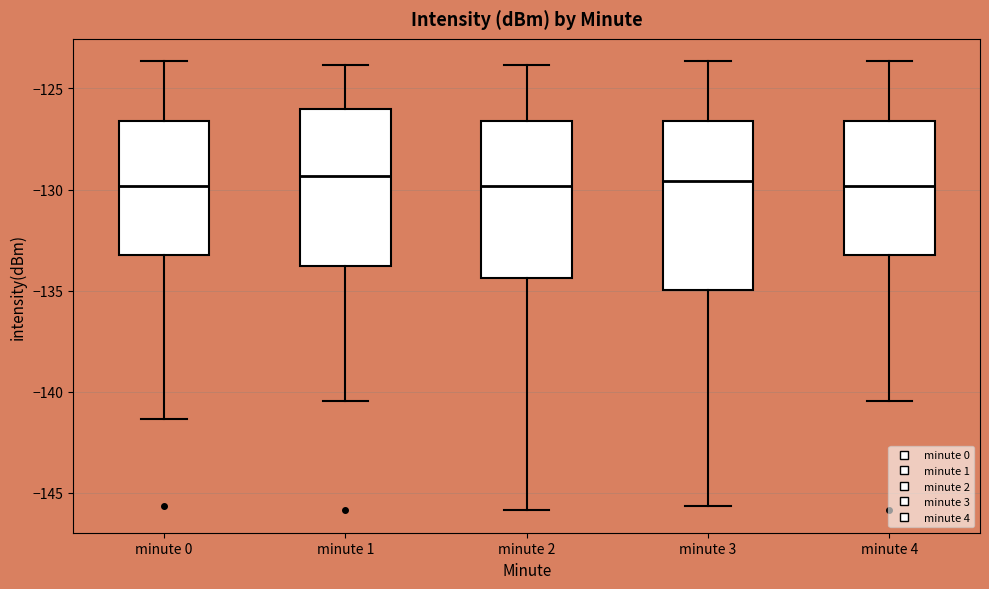

Comparing the boxes themselves (not the whiskers), which one is the tallest?

minute 3